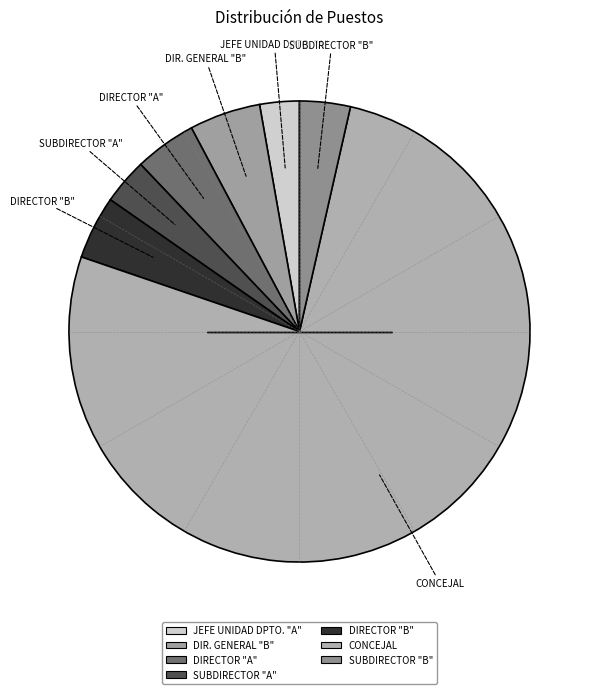

Which category has the biggest portion of the pie?

CONCEJAL